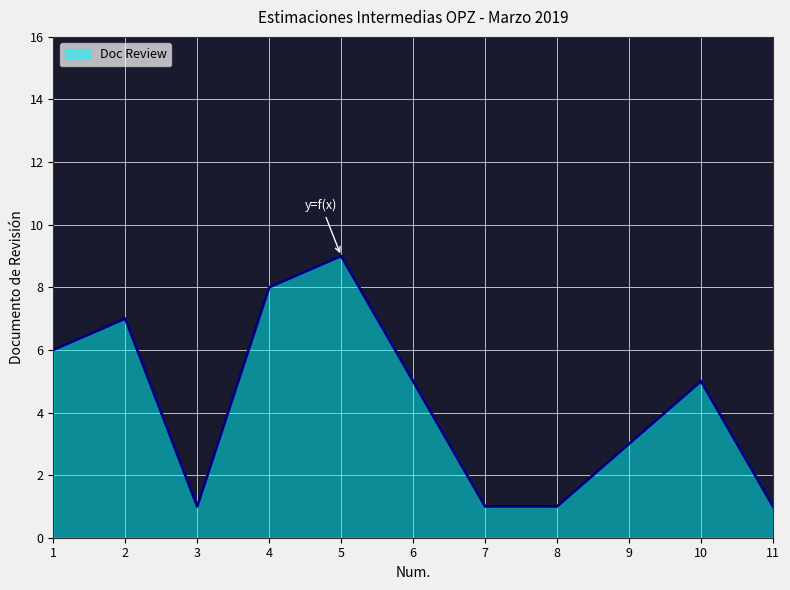

Where does the data first go above 5?

1